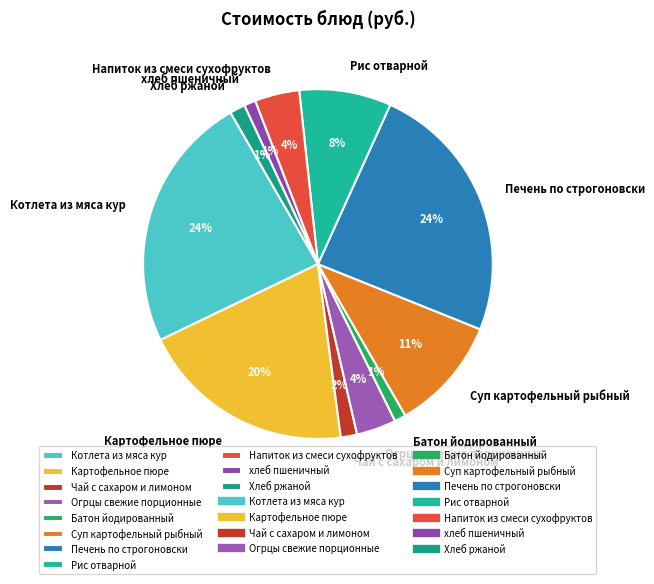

Which has a higher value, Картофельное пюре or Котлета из мяса кур?

Котлета из мяса кур